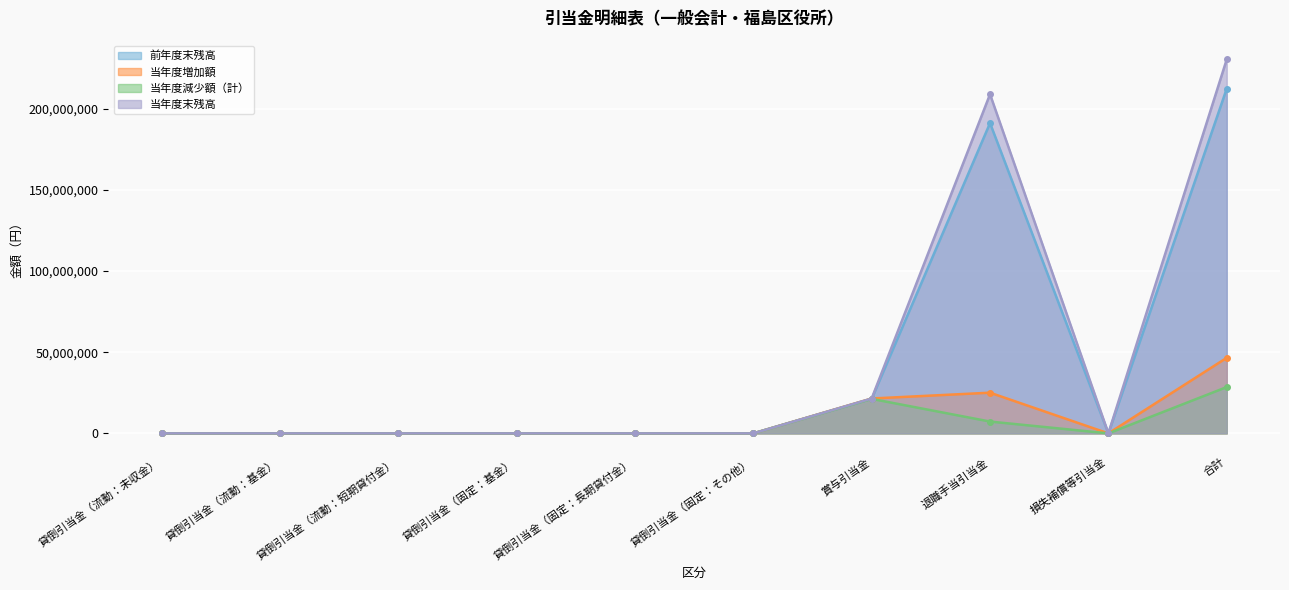

Reading left to right, list all the values displayed in this chart.

前年度末残高: 貸倒引当金（流動：未収金）=0	貸倒引当金（流動：基金）=0	貸倒引当金（流動：短期貸付金）=0	貸倒引当金（固定：基金）=0	貸倒引当金（固定：長期貸付金）=0	貸倒引当金（固定：その他）=0	賞与引当金=21257852	退職手当引当金=191207042	損失補償等引当金=0	合計=212464894
当年度増加額: 貸倒引当金（流動：未収金）=0	貸倒引当金（流動：基金）=0	貸倒引当金（流動：短期貸付金）=0	貸倒引当金（固定：基金）=0	貸倒引当金（固定：長期貸付金）=0	貸倒引当金（固定：その他）=0	賞与引当金=21497657	退職手当引当金=25077435	損失補償等引当金=0	合計=46575092
当年度減少額（計）: 貸倒引当金（流動：未収金）=0	貸倒引当金（流動：基金）=0	貸倒引当金（流動：短期貸付金）=0	貸倒引当金（固定：基金）=0	貸倒引当金（固定：長期貸付金）=0	貸倒引当金（固定：その他）=0	賞与引当金=21257852	退職手当引当金=7285141	損失補償等引当金=0	合計=28542993
当年度末残高: 貸倒引当金（流動：未収金）=0	貸倒引当金（流動：基金）=0	貸倒引当金（流動：短期貸付金）=0	貸倒引当金（固定：基金）=0	貸倒引当金（固定：長期貸付金）=0	貸倒引当金（固定：その他）=0	賞与引当金=21497657	退職手当引当金=208999336	損失補償等引当金=0	合計=230496993